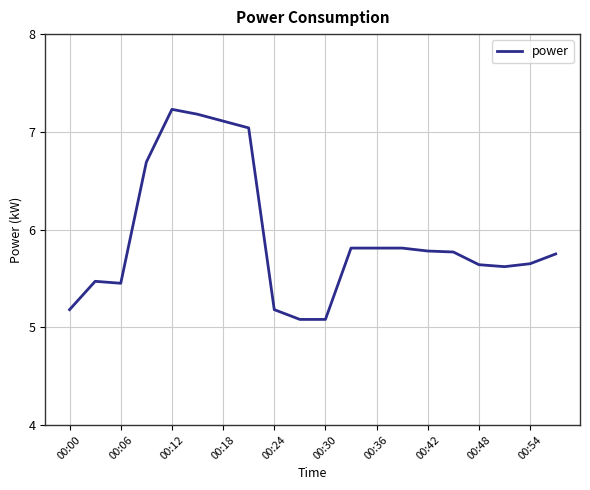

What is the smallest value displayed?

5.1